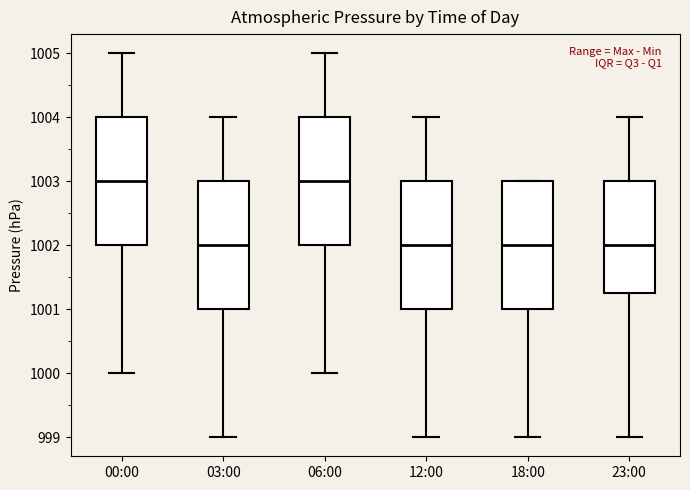

Reading left to right, read every box against the y-axis: the position of its median line, the range the box covers, and the ends of its whiskers. The values are not printed on the chart, so give them approximately, as read against the axis.

00:00: median 1003.0, box 1002.0 to 1004.0, whiskers 1000.0 to 1005.0
03:00: median 1002.0, box 1001.0 to 1003.0, whiskers 999.0 to 1004.0
06:00: median 1003.0, box 1002.0 to 1004.0, whiskers 1000.0 to 1005.0
12:00: median 1002.0, box 1001.0 to 1003.0, whiskers 999.0 to 1004.0
18:00: median 1002.0, box 1001.0 to 1003.0, whiskers 999.0 to 1003.0
23:00: median 1002.0, box 1001.3 to 1003.0, whiskers 999.0 to 1004.0